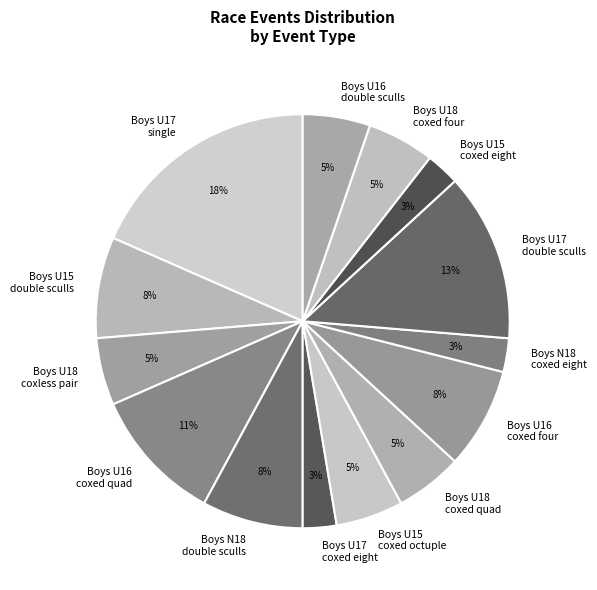

Is there a majority slice in this chart?

No